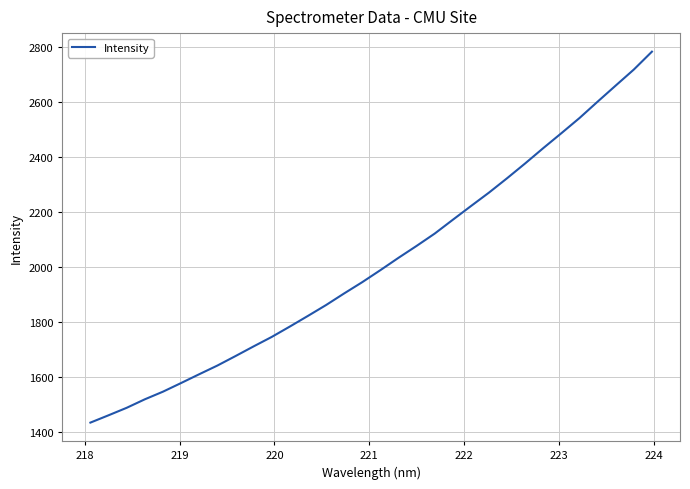

What is the greatest value displayed?

2783.0